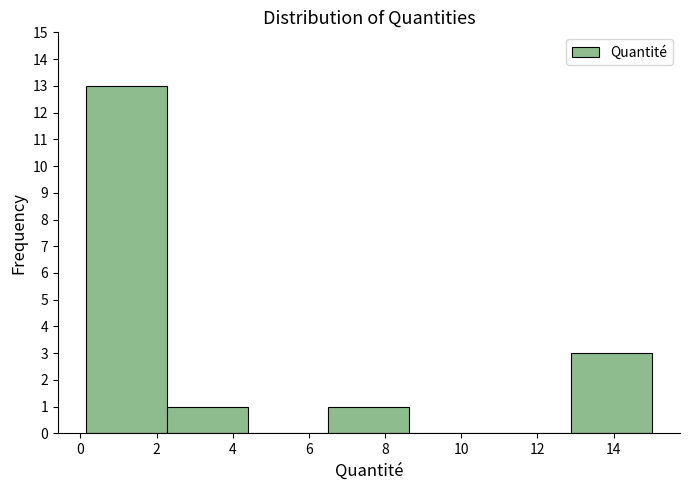

Reading left to right, list every bar in this chart as the range it spans on the x-axis followed by its height. Neither the bar edges nor the heights are printed on the chart, so give them approximately, as read against the axes.

0.2 to 2.2: 13
2.2 to 4.4: 1
4.4 to 6.6: 0
6.6 to 8.6: 1
8.6 to 10.8: 0
10.8 to 12.8: 0
12.8 to 15.0: 3